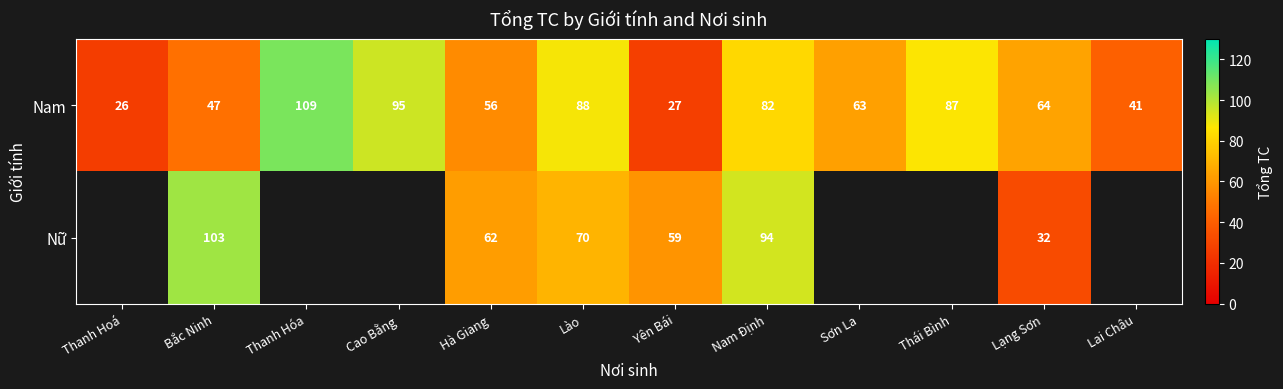

Rank the categories by Nam value from highest to lowest.

Thanh Hóa, Cao Bằng, Lào, Thái Bình, Nam Định, Lạng Sơn, Sơn La, Hà Giang, Bắc Ninh, Lai Châu, Yên Bái, Thanh Hoá